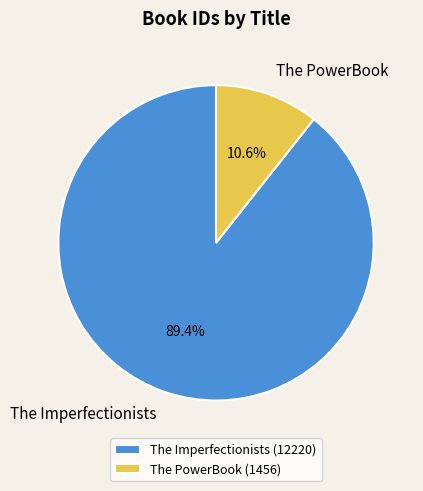

What is the largest slice in the pie chart?

The Imperfectionists